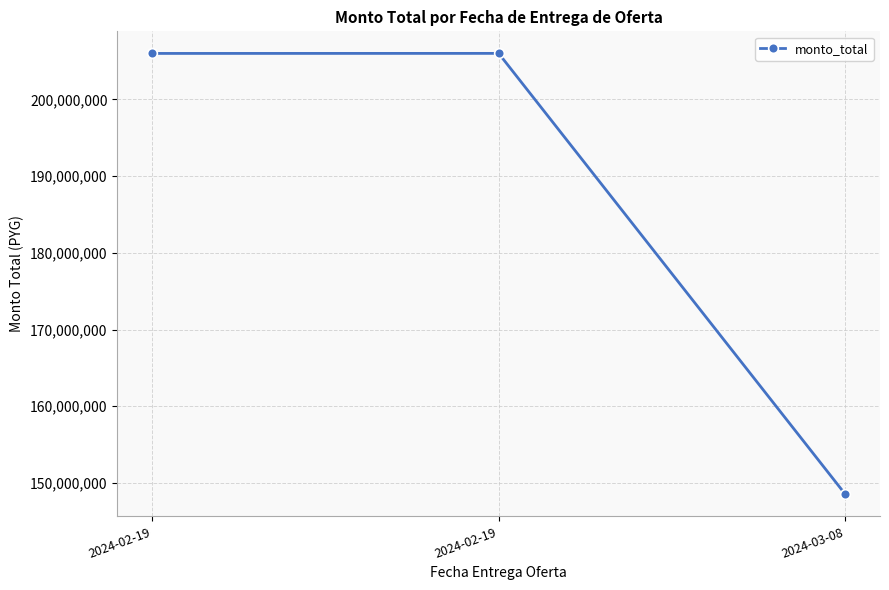

How many lines are shown in the chart?

1